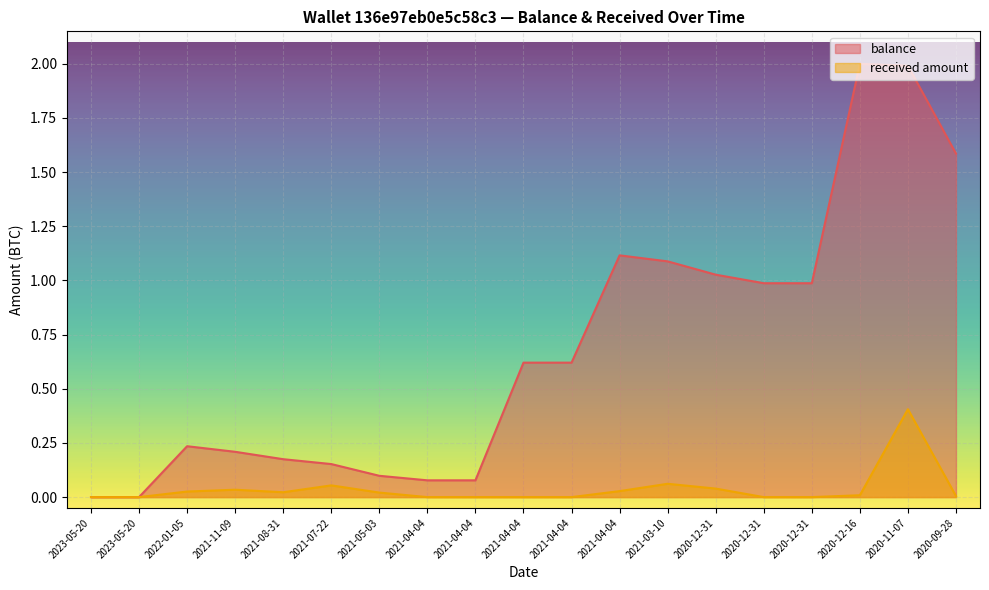

What are all the series names shown in the legend?

balance, received amount